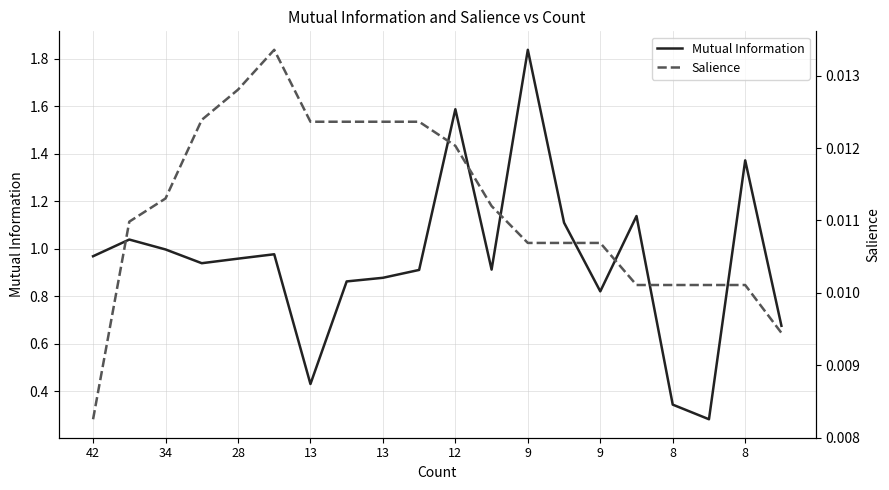

At which category does the chart reach its minimum across all series?

42